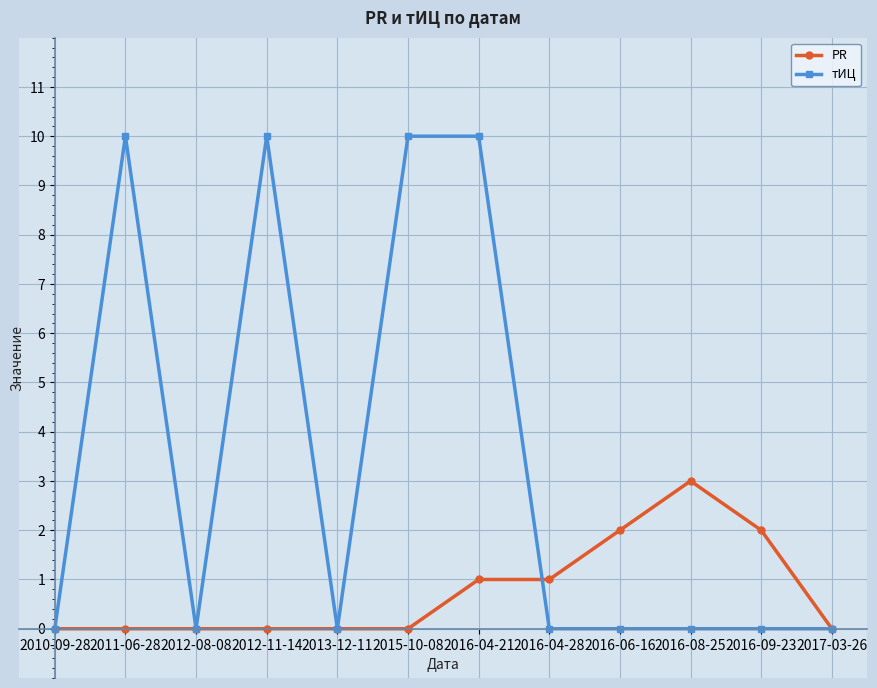

How many distinct data groups are displayed?

2